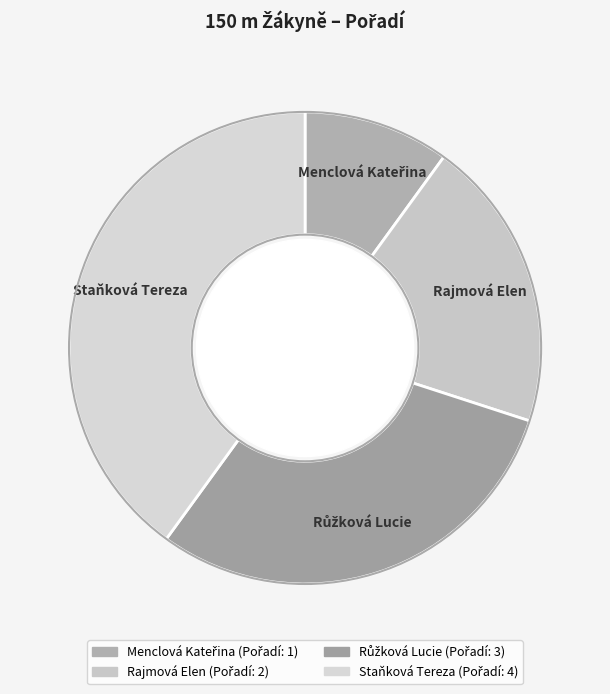

True or false: Rajmová Elen accounts for 8% of the total.

False